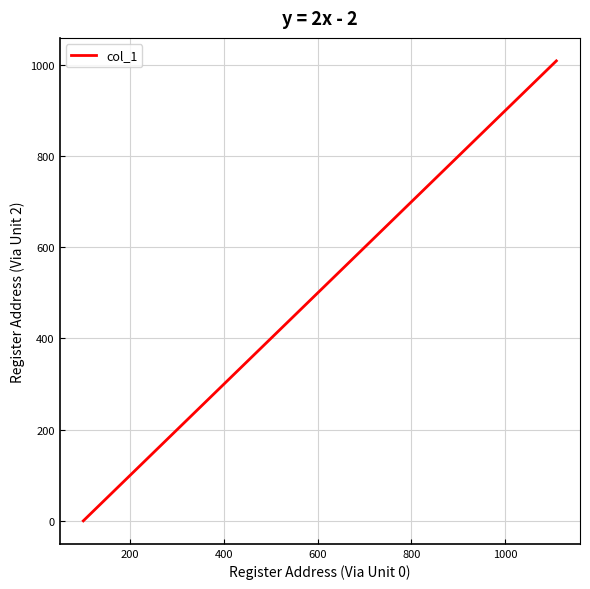

What is the difference between the maximum and minimum values?

1009